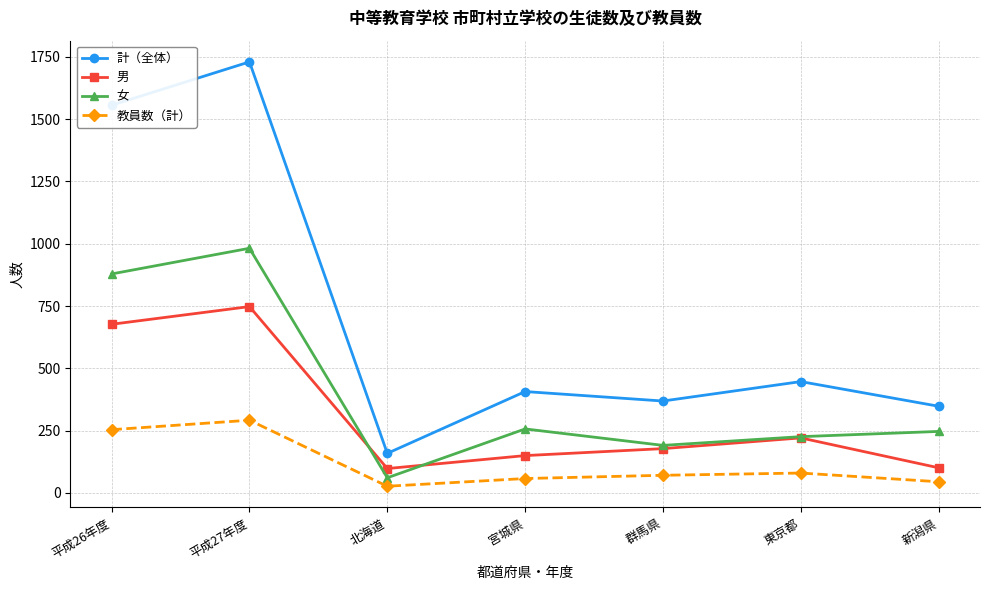

In 教員数（計）, how many points are lower than both neighbors (excluding endpoints)?

1